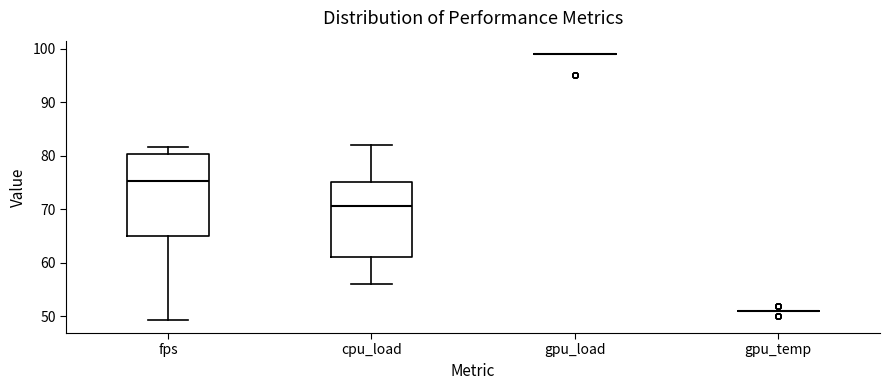

Reading left to right, read every box against the y-axis: the position of its median line, the range the box covers, and the ends of its whiskers. The values are not printed on the chart, so give them approximately, as read against the axis.

fps: median 75, box 65 to 80, whiskers 49 to 82
cpu_load: median 71, box 61 to 75, whiskers 56 to 82
gpu_load: box collapsed to a line at 99, whiskers 99 to 99
gpu_temp: box collapsed to a line at 51, whiskers 51 to 51